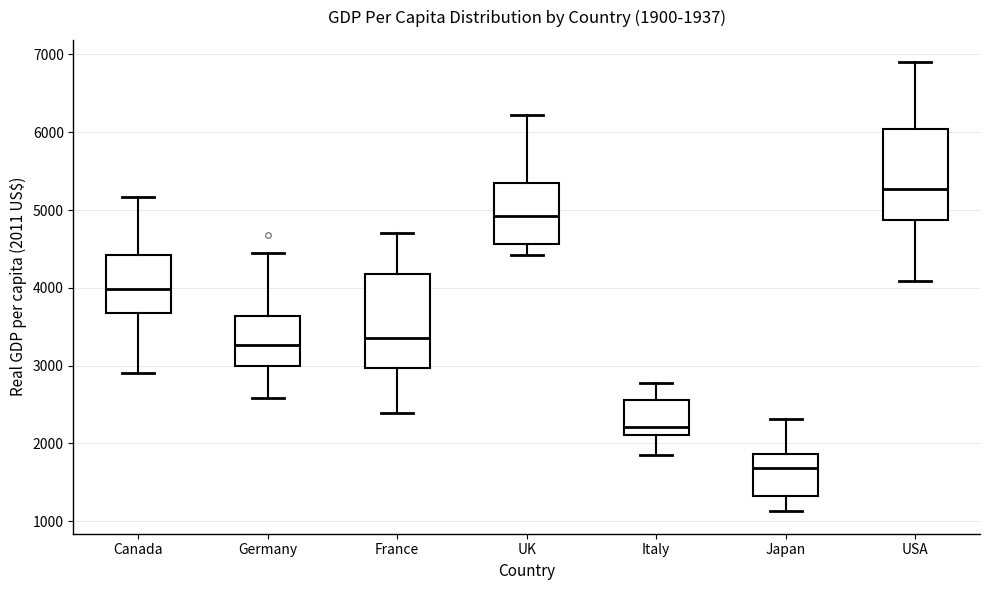

Which box's median line is the highest?

USA